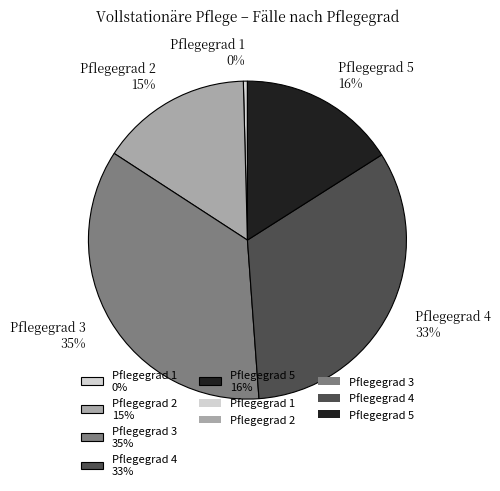

Is there any slice that represents more than half of the pie?

No